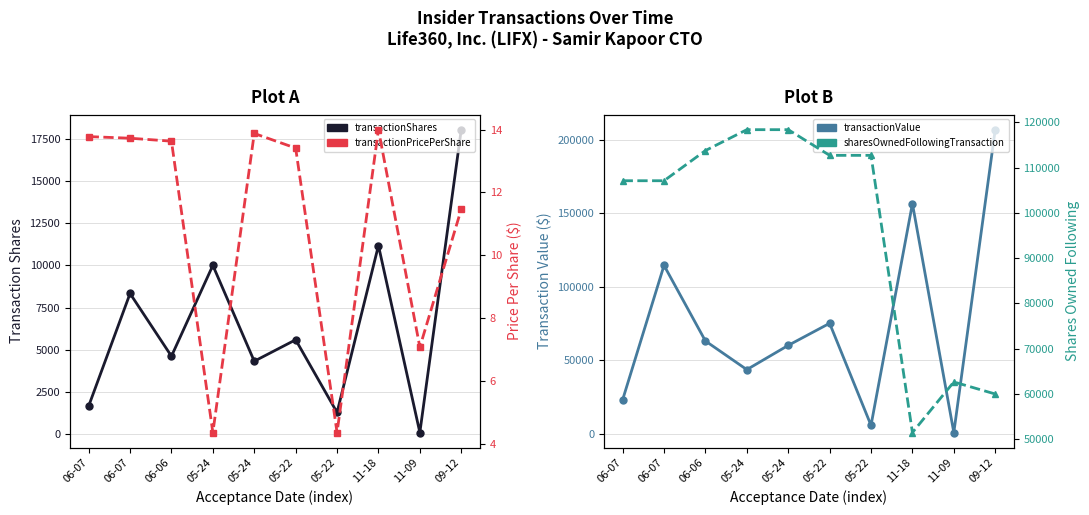

Reading left to right, transcribe all the data shown in this chart.

transactionShares: 1667.0	8334.0	4620.0	10000.0	4323.0	5593.0	1287.0	11175.0	100.0	18037.0
transactionValue: 22969.0	114398.0	62984.0	43500.0	59998.0	75016.0	5598.0	156440.0	707.0	206762.0
transactionPricePerShare: 13.8	13.7	13.6	4.3	13.9	13.4	4.3	14.0	7.1	11.5
sharesOwnedFollowingTransaction: 107108.0	107108.0	113775.0	118395.0	118395.0	112718.0	112718.0	51457.0	62632.0	59971.0